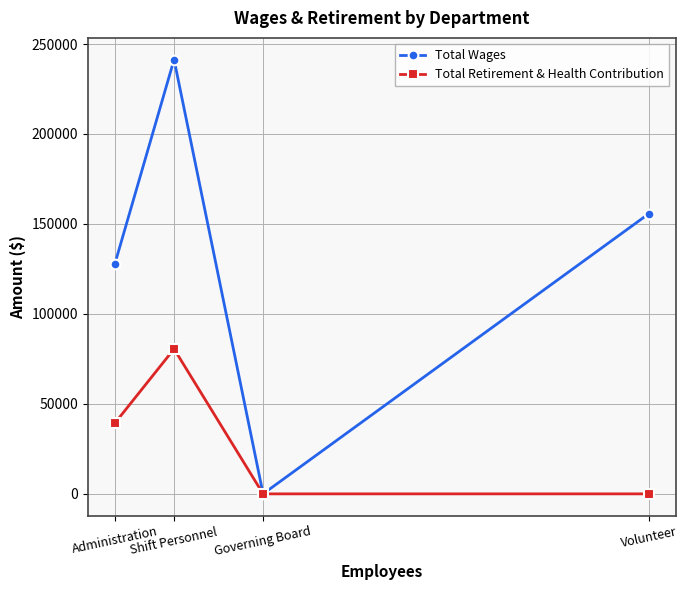

In Total Wages, how many points are higher than both neighbors (excluding endpoints)?

1